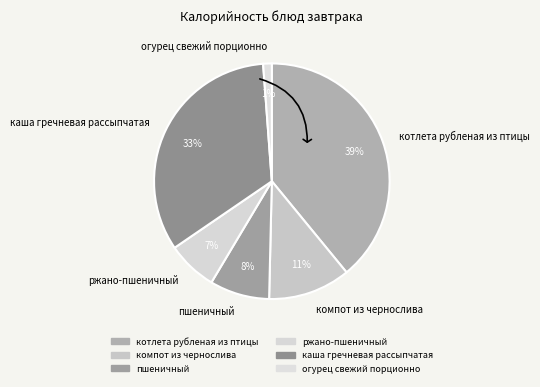

What is the largest slice in the pie chart?

котлета рубленая из птицы